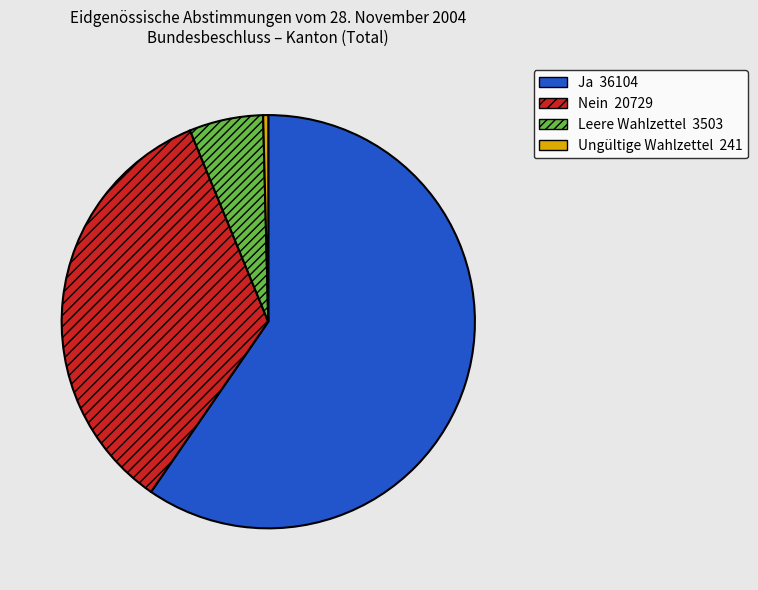

Rank the categories by value from highest to lowest.

Ja, Nein, Leere Wahlzettel, Ungültige Wahlzettel